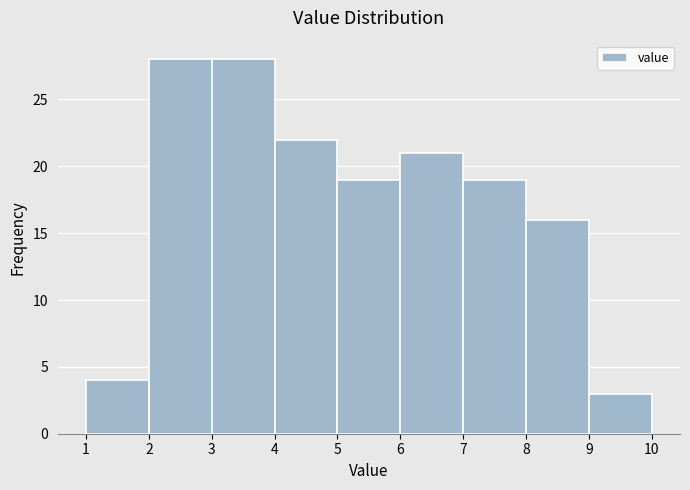

What is the height of the bar covering 6 to 7 on the x-axis? The values are not printed on the chart, so give them approximately, as read against the axis.

21